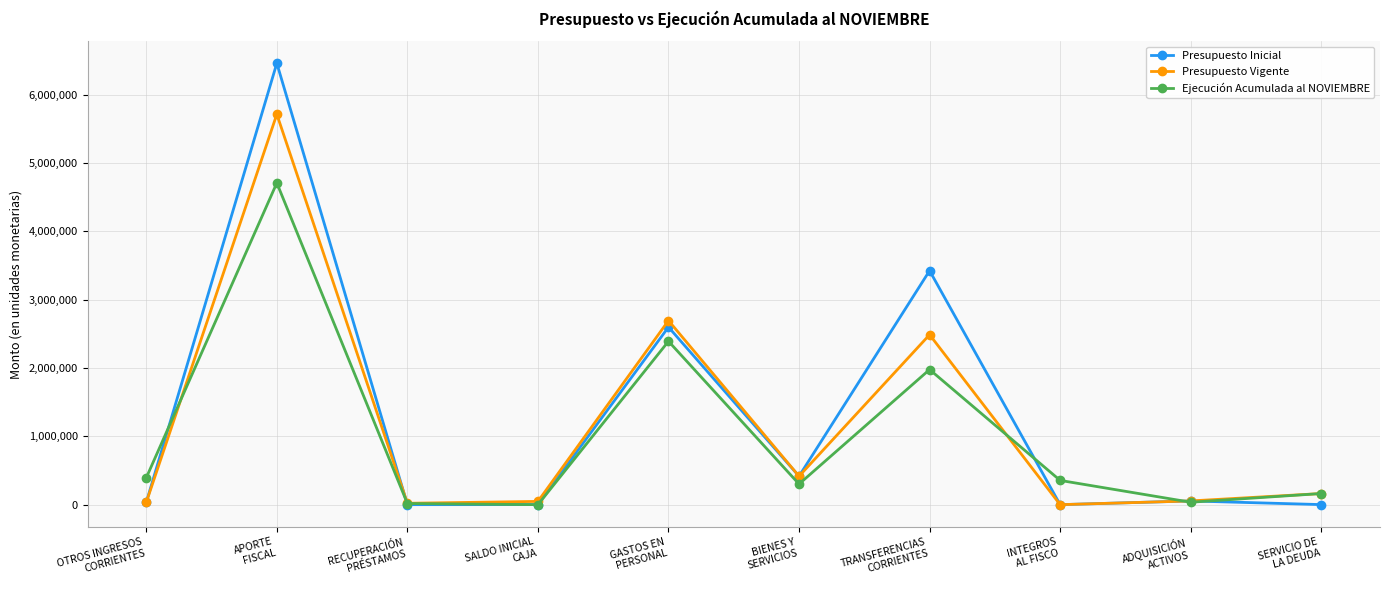

What is the label of the 9th point from the left?

ADQUISICIÓN
ACTIVOS